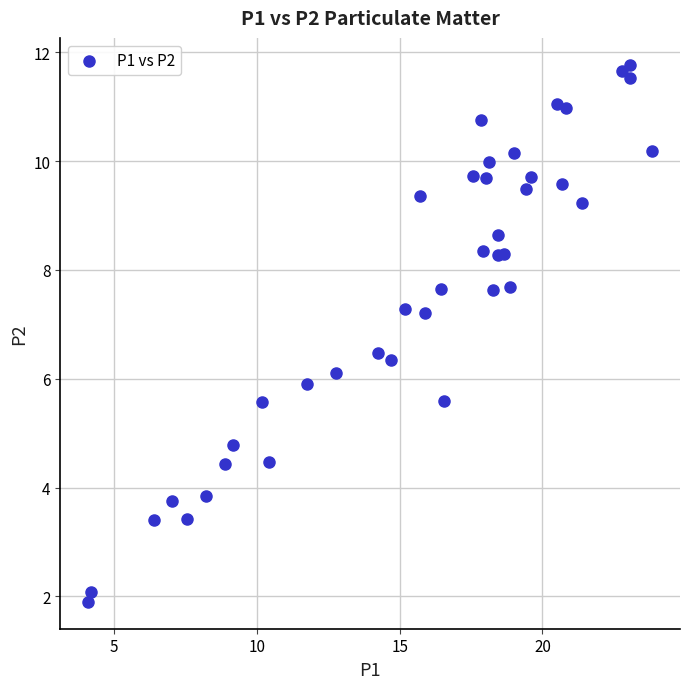

What is the range of X values (max minus min)?

19.7